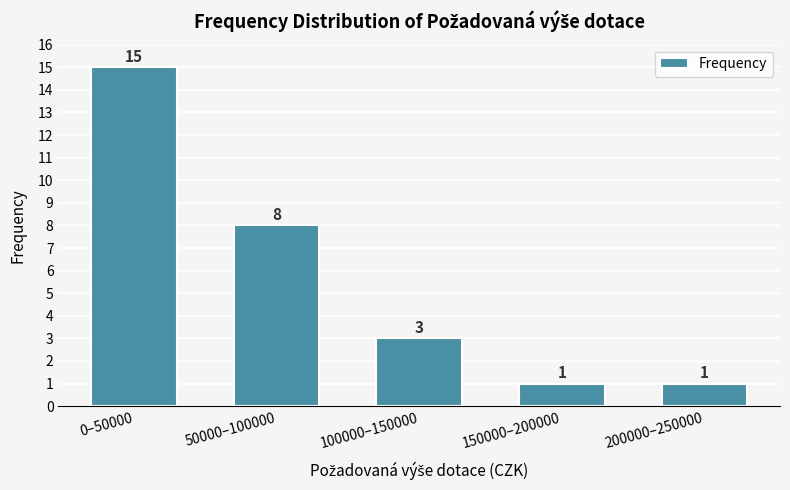

Reading left to right, transcribe all the data shown in this chart.

0–50000=15	50000–100000=8	100000–150000=3	150000–200000=1	200000–250000=1